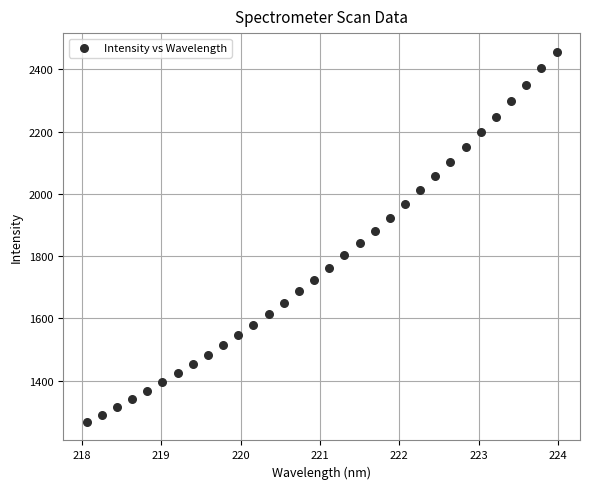

What is the range of Y values (max minus min)?

1189.7